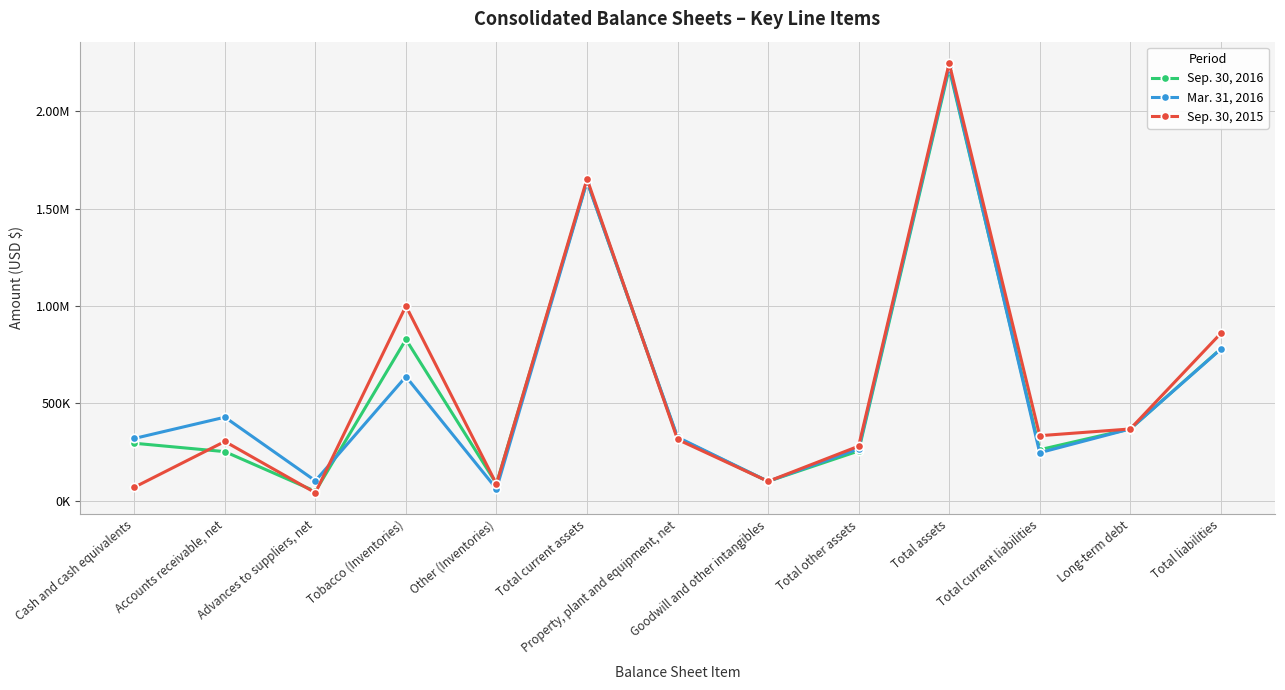

Reading left to right, what are all the values shown in this chart?

Sep. 30, 2016: Cash and cash equivalents=294894	Accounts receivable, net=251805	Advances to suppliers, net=47841	Tobacco (Inventories)=827936	Other (Inventories)=86472	Total current assets=1640980	Property, plant and equipment, net=322232	Goodwill and other intangibles=99033	Total other assets=255301	Total assets=2218513	Total current liabilities=261594	Long-term debt=368556	Total liabilities=779615
Mar. 31, 2016: Cash and cash equivalents=319447	Accounts receivable, net=428659	Advances to suppliers, net=101890	Tobacco (Inventories)=637132	Other (Inventories)=60888	Total current assets=1638546	Property, plant and equipment, net=325887	Goodwill and other intangibles=99071	Total other assets=266744	Total assets=2231177	Total current liabilities=246270	Long-term debt=368380	Total liabilities=778115
Sep. 30, 2015: Cash and cash equivalents=68970	Accounts receivable, net=303963	Advances to suppliers, net=40627	Tobacco (Inventories)=999312	Other (Inventories)=85222	Total current assets=1652365	Property, plant and equipment, net=314453	Goodwill and other intangibles=99049	Total other assets=279856	Total assets=2246674	Total current liabilities=333666	Long-term debt=368203	Total liabilities=858963